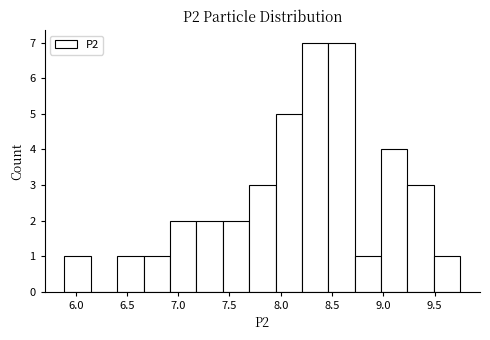

Reading left to right, transcribe this chart: for each bar, give the range it covers on the x-axis and its height. Neither the bar edges nor the heights are printed on the chart, so give them approximately, as read against the axes.

5.90 to 6.15: 1
6.15 to 6.40: 0
6.40 to 6.65: 1
6.65 to 6.90: 1
6.90 to 7.20: 2
7.20 to 7.45: 2
7.45 to 7.70: 2
7.70 to 7.95: 3
7.95 to 8.20: 5
8.20 to 8.45: 7
8.45 to 8.70: 7
8.70 to 9.00: 1
9.00 to 9.25: 4
9.25 to 9.50: 3
9.50 to 9.75: 1